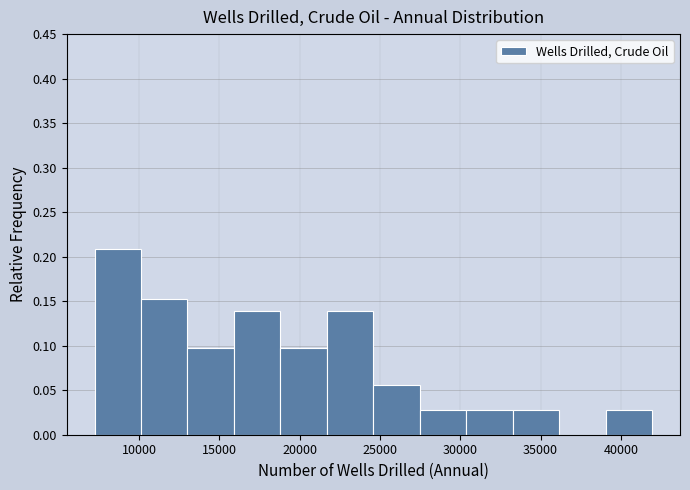

Over which range of the x-axis is the bar tallest?

7000 to 10000